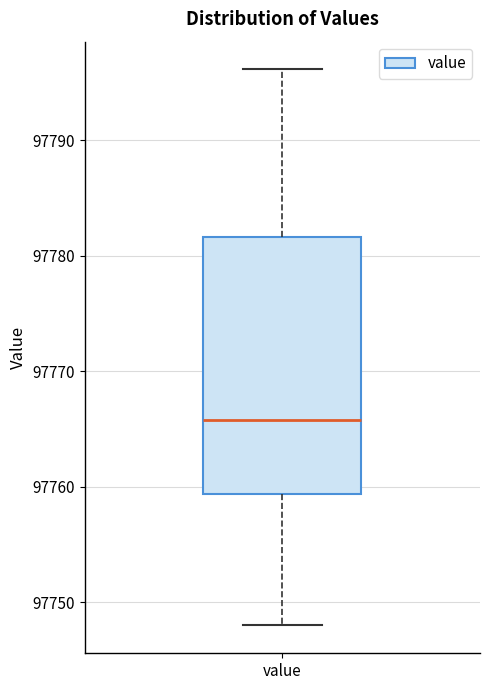

Where does the upper whisker of the box for value end on the y-axis? The values are not printed on the chart, so give them approximately, as read against the axis.

97796